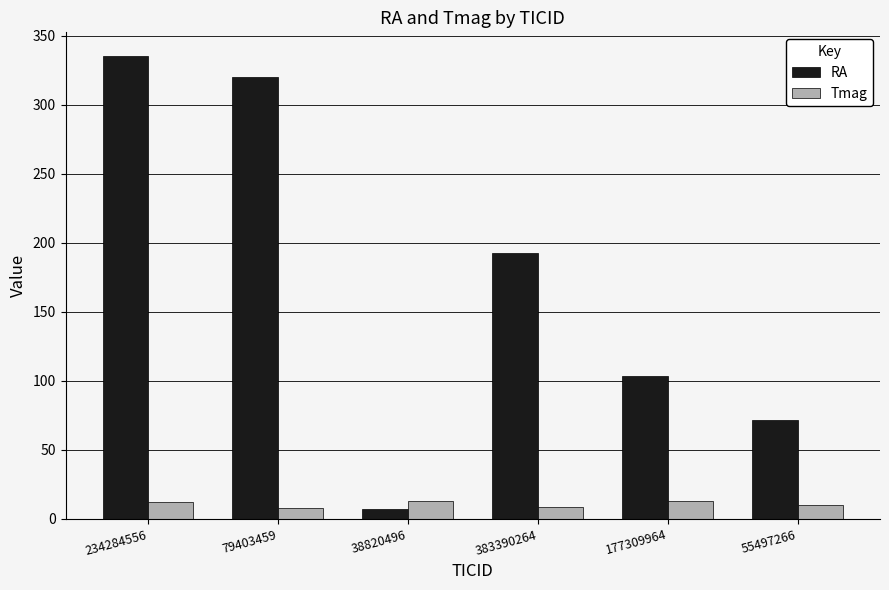

At which category is the sum across all series the highest?

234284556